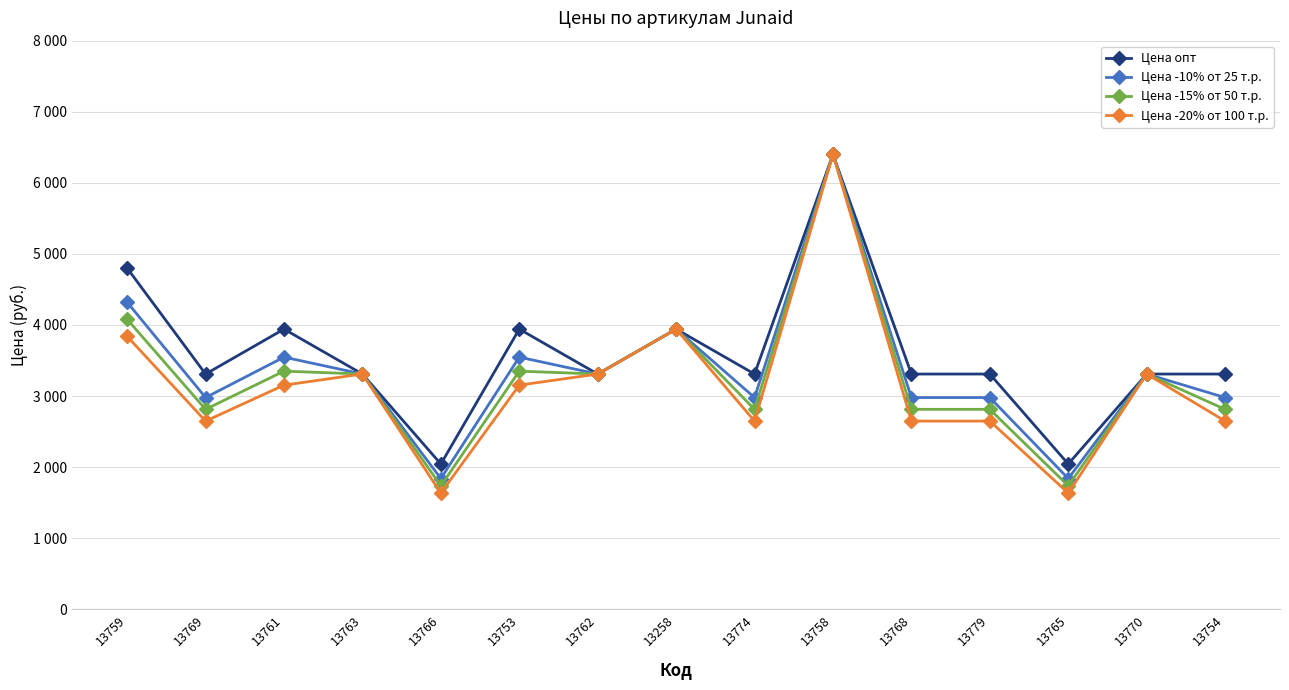

Which series changed the most between 13769 and 13762?

Цена -20% от 100 т.р.